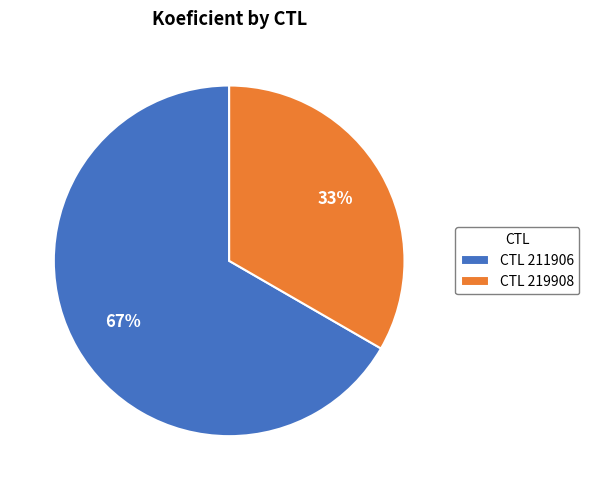

To the nearest percent, what is the combined percentage of CTL 211906 and CTL 219908?

100%